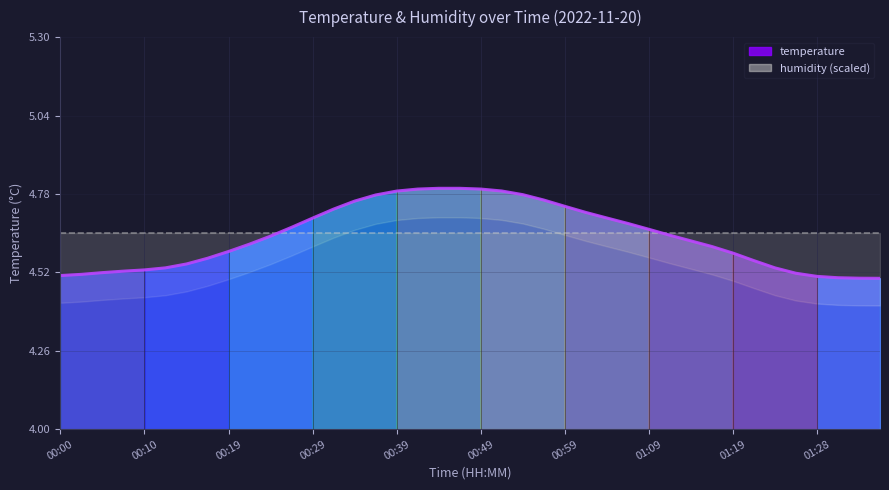

What is the change in value from 30 to 37?

-0.1